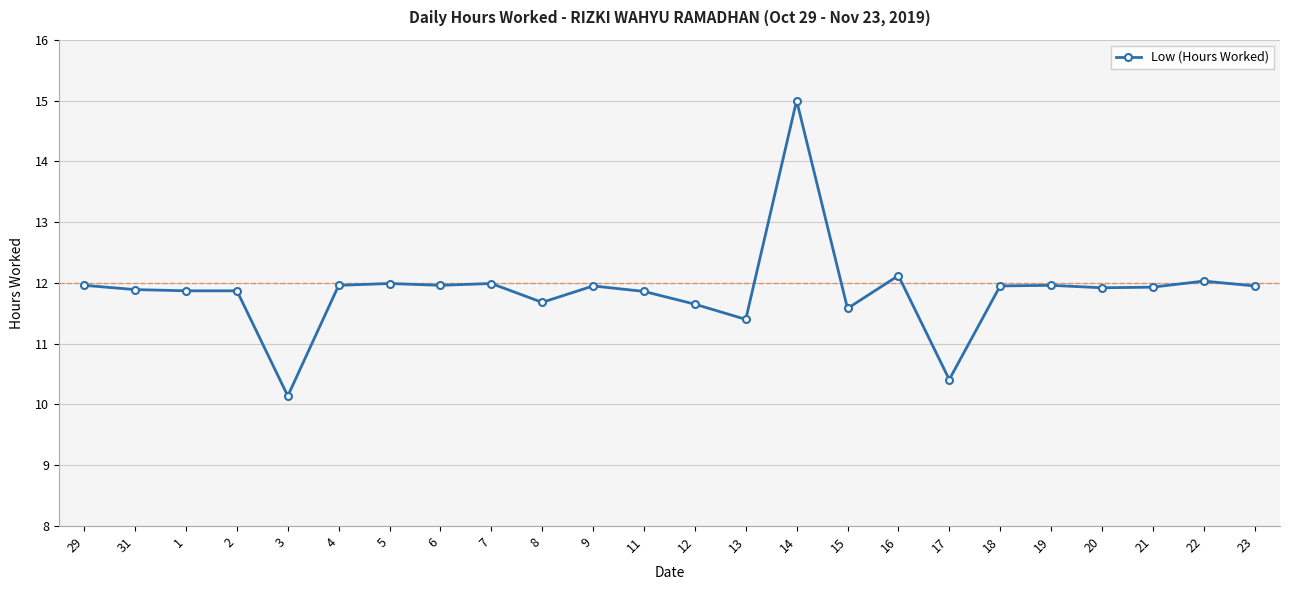

Does the chart display data point markers on the line(s)?

Yes